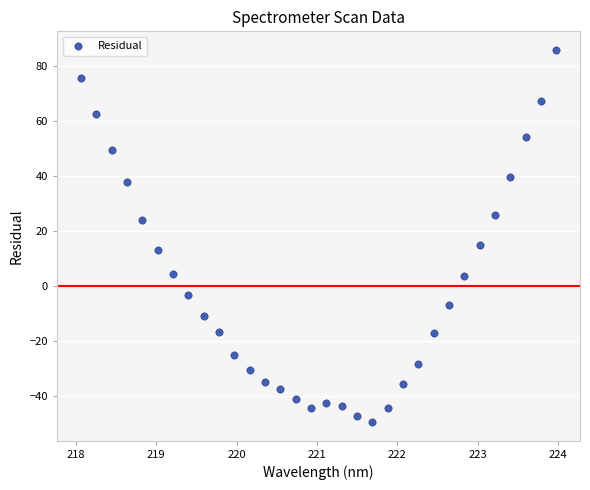

What Y value in the scatter plot is closest to 18?

14.7